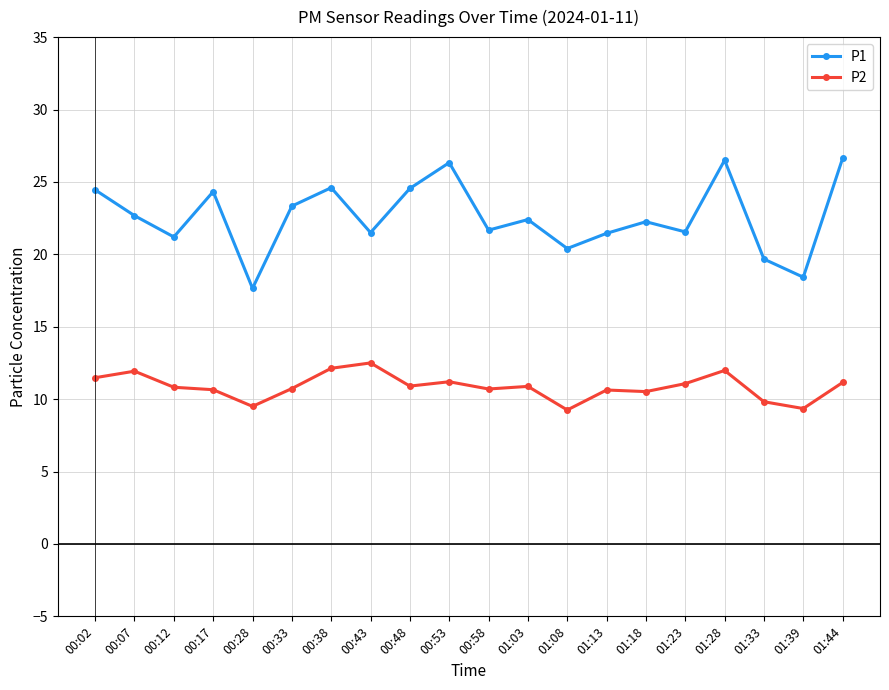

True or false: P1 has a value of 21.4 at 01:13.

True